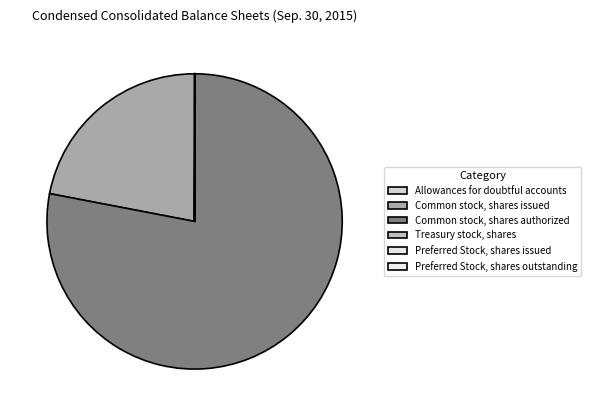

Rank the categories by value from lowest to highest.

Allowances for doubtful accounts, Treasury stock, shares, Preferred Stock, shares outstanding, Preferred Stock, shares issued, Common stock, shares issued, Common stock, shares authorized